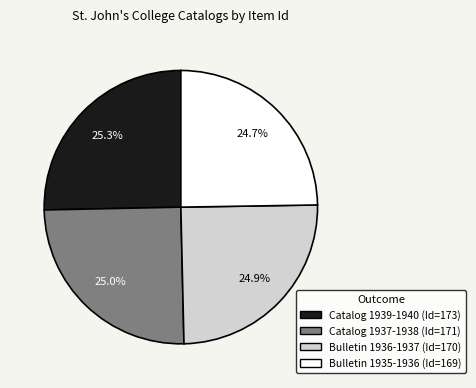

Is there a majority slice in this chart?

No